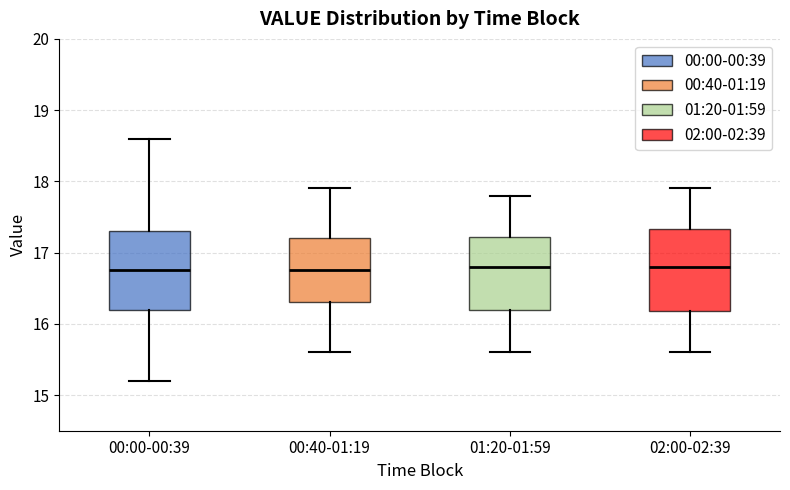

Reading left to right, transcribe this box plot: for each box, give where its median line is, the range the box spans, and where its two whiskers end, as read against the y-axis. The values are not printed on the chart, so give them approximately, as read against the axis.

00:00-00:39: median 16.8, box 16.2 to 17.3, whiskers 15.2 to 18.6
00:40-01:19: median 16.8, box 16.3 to 17.2, whiskers 15.6 to 17.9
01:20-01:59: median 16.8, box 16.2 to 17.2, whiskers 15.6 to 17.8
02:00-02:39: median 16.8, box 16.2 to 17.3, whiskers 15.6 to 17.9